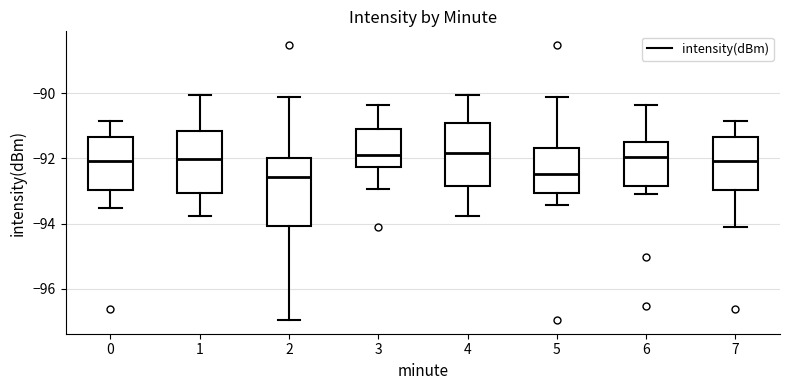

Reading left to right, read every box against the y-axis: the position of its median line, the range the box covers, and the ends of its whiskers. The values are not printed on the chart, so give them approximately, as read against the axis.

0: median -92.0, box -93.0 to -91.4, whiskers -93.6 to -90.8
1: median -92.0, box -93.0 to -91.2, whiskers -93.8 to -90.0
2: median -92.6, box -94.0 to -92.0, whiskers -97.0 to -90.2
3: median -91.8, box -92.2 to -91.0, whiskers -93.0 to -90.4
4: median -91.8, box -92.8 to -91.0, whiskers -93.8 to -90.0
5: median -92.4, box -93.0 to -91.6, whiskers -93.4 to -90.2
6: median -92.0, box -92.8 to -91.6, whiskers -93.0 to -90.4
7: median -92.0, box -93.0 to -91.4, whiskers -94.2 to -90.8